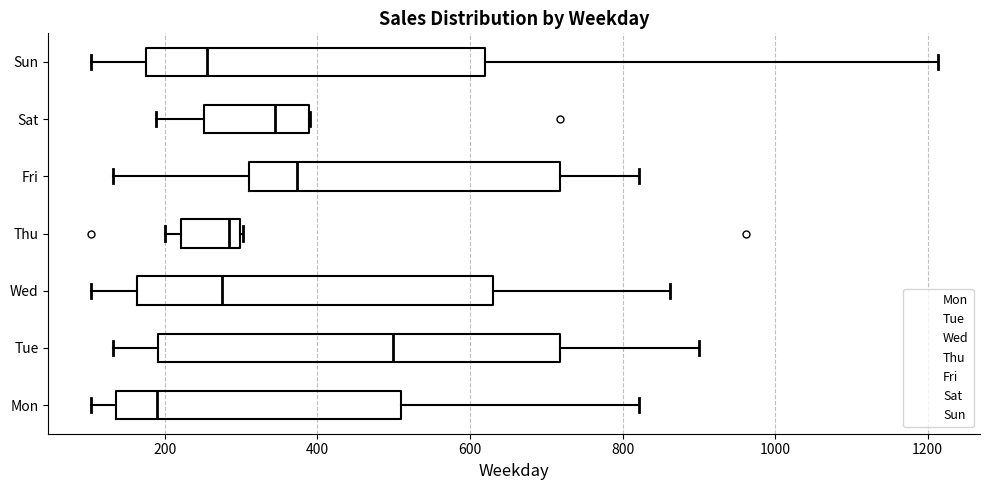

Which box is the widest, from its left edge to its right edge?

Tue